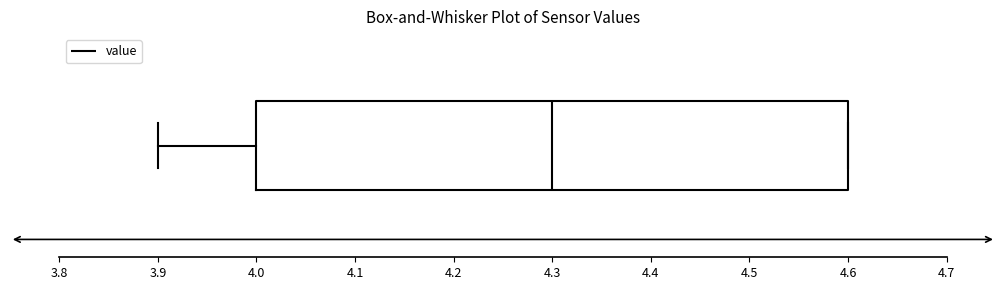

Where does the left whisker of the box end on the x-axis? The values are not printed on the chart, so give them approximately, as read against the axis.

3.9